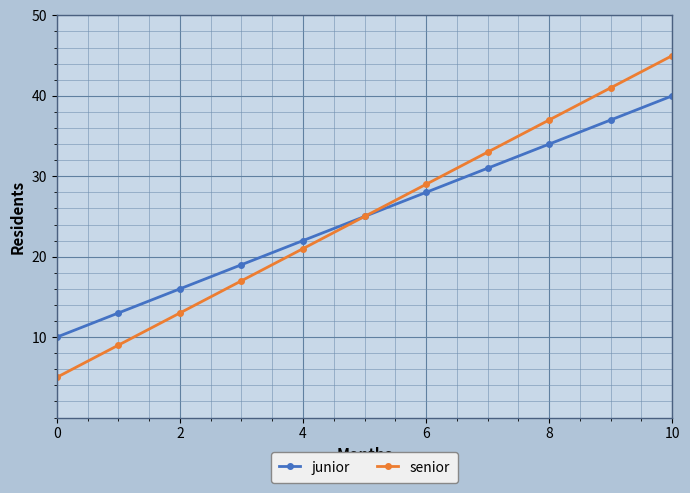

Reading left to right, what are all the values shown in this chart?

junior: 10	13	16	19	22	25	28	31	34	37	40
senior: 5	9	13	17	21	25	29	33	37	41	45